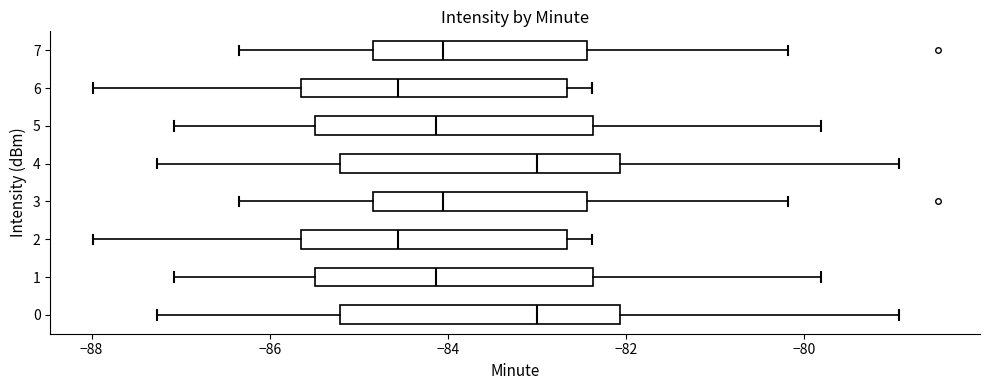

Reading bottom to top, read every box against the x-axis: the position of its median line, the range the box covers, and the ends of its whiskers. The values are not printed on the chart, so give them approximately, as read against the axis.

0: median -83.0, box -85.2 to -82.0, whiskers -87.2 to -79.0
1: median -84.2, box -85.4 to -82.4, whiskers -87.0 to -79.8
2: median -84.6, box -85.6 to -82.6, whiskers -88.0 to -82.4
3: median -84.0, box -84.8 to -82.4, whiskers -86.4 to -80.2
4: median -83.0, box -85.2 to -82.0, whiskers -87.2 to -79.0
5: median -84.2, box -85.4 to -82.4, whiskers -87.0 to -79.8
6: median -84.6, box -85.6 to -82.6, whiskers -88.0 to -82.4
7: median -84.0, box -84.8 to -82.4, whiskers -86.4 to -80.2